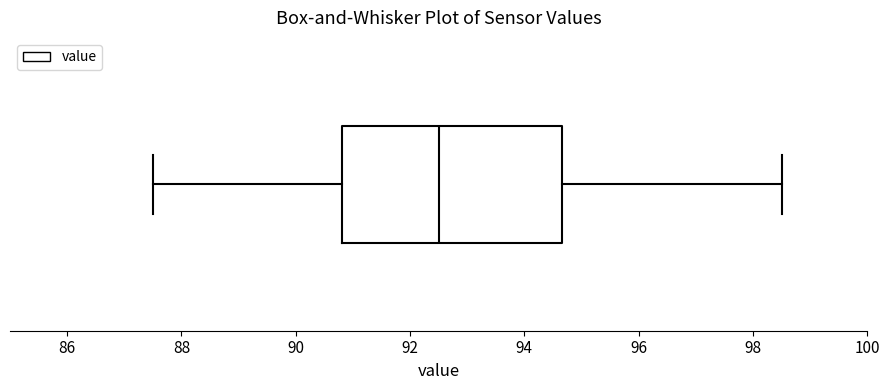

Where does the left whisker of the box end on the x-axis? The values are not printed on the chart, so give them approximately, as read against the axis.

87.6